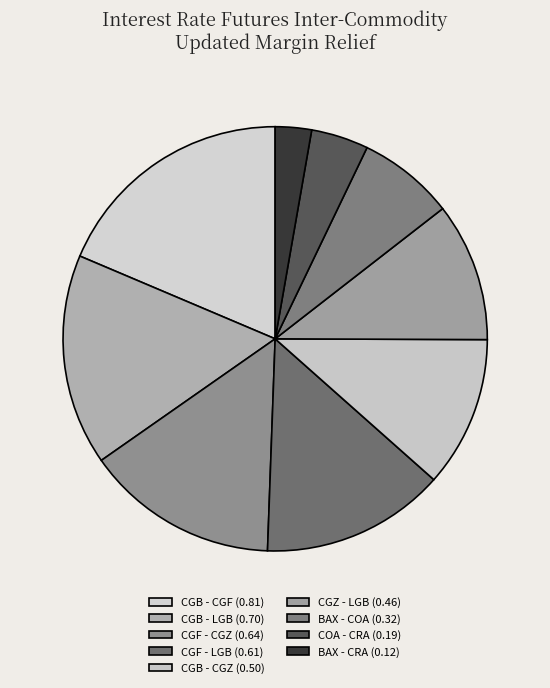

How many segments does this pie chart have?

9